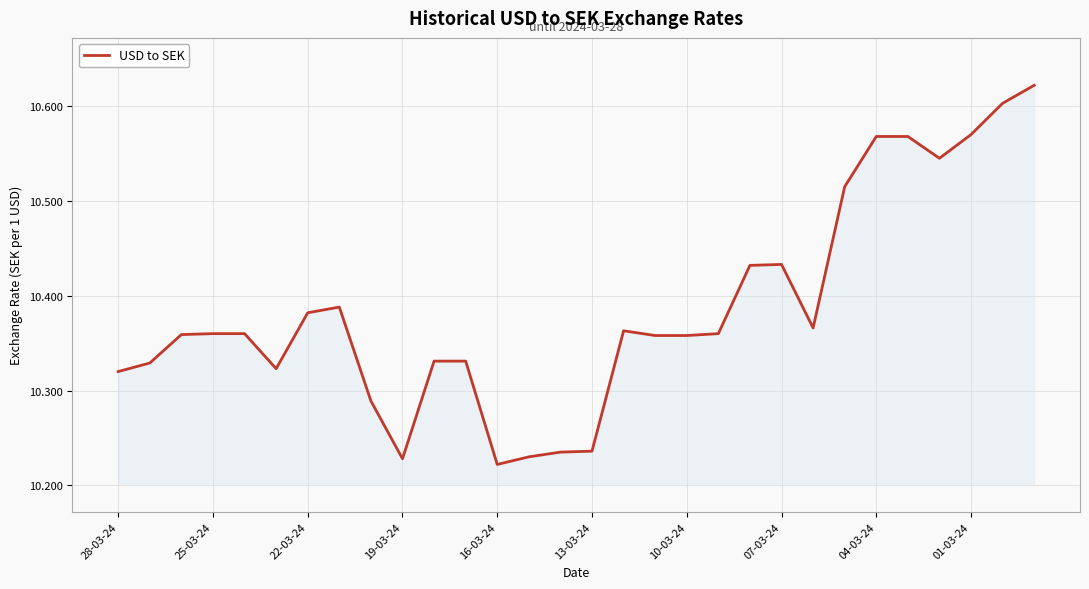

What is the difference between the maximum and minimum values?

0.4